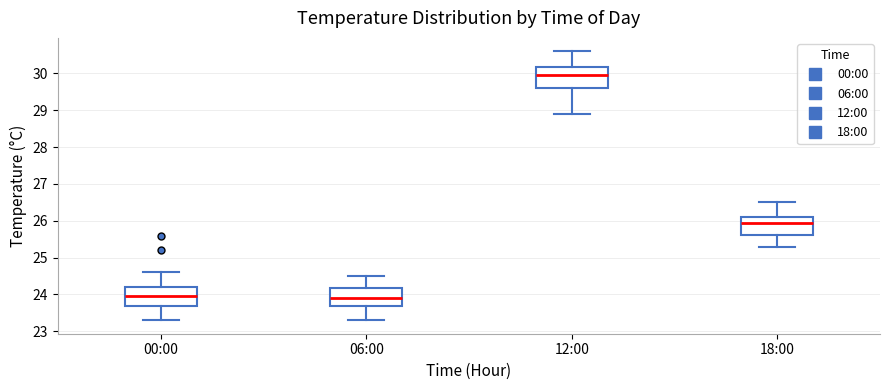

Reading left to right, transcribe this box plot: for each box, give where its median line is, the range the box spans, and where its two whiskers end, as read against the y-axis. The values are not printed on the chart, so give them approximately, as read against the axis.

00:00: median 24.0, box 23.7 to 24.2, whiskers 23.3 to 24.6
06:00: median 23.9, box 23.7 to 24.2, whiskers 23.3 to 24.5
12:00: median 30.0, box 29.6 to 30.2, whiskers 28.9 to 30.6
18:00: median 26.0, box 25.6 to 26.1, whiskers 25.3 to 26.5